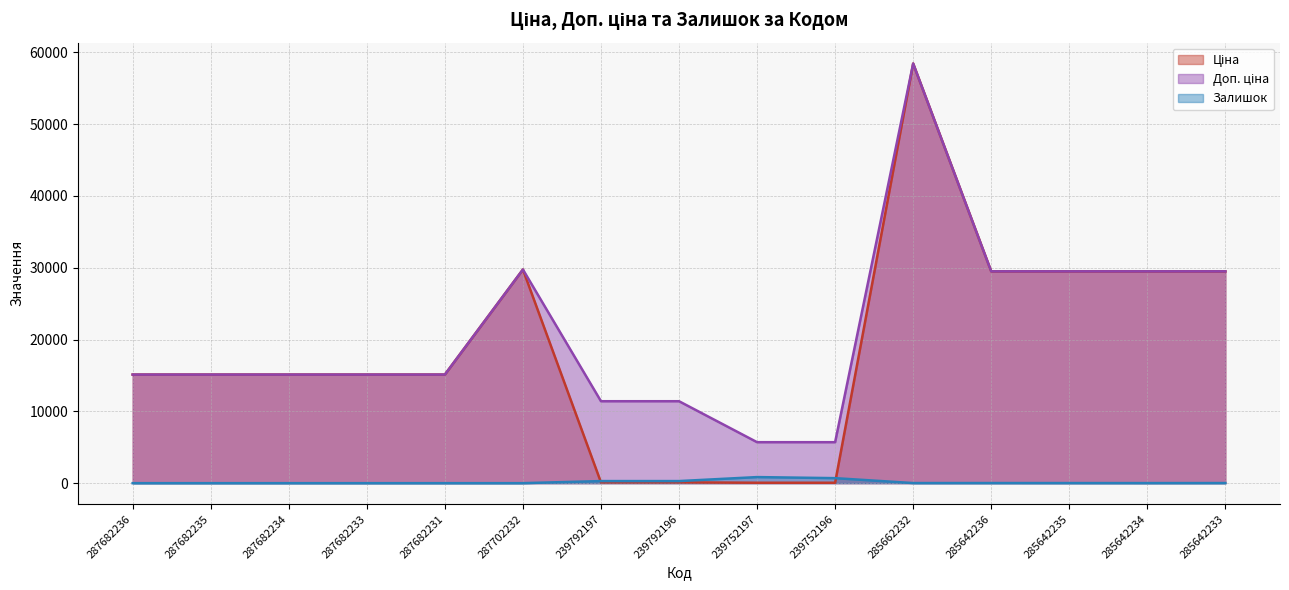

What position from the right is 285642235?

3